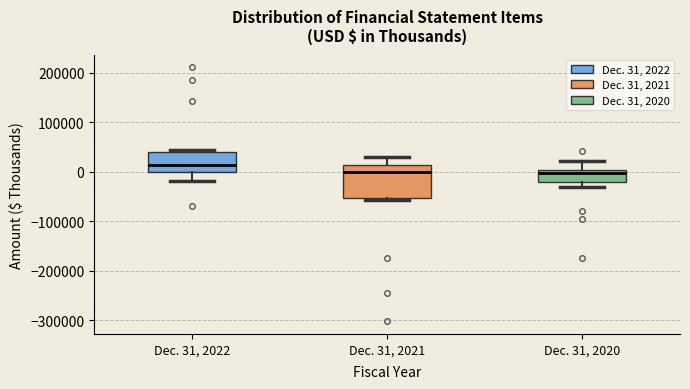

Reading left to right, transcribe this box plot: for each box, give where its median line is, the range the box spans, and where its two whiskers end, as read against the y-axis. The values are not printed on the chart, so give them approximately, as read against the axis.

Dec. 31, 2022: median 10000, box 0 to 40000, whiskers -20000 to 40000 (just above the box's upper edge)
Dec. 31, 2021: median 0, box -50000 to 10000, whiskers -60000 to 30000
Dec. 31, 2020: median 0 (just below the box's upper edge), box -20000 to 0, whiskers -30000 to 20000